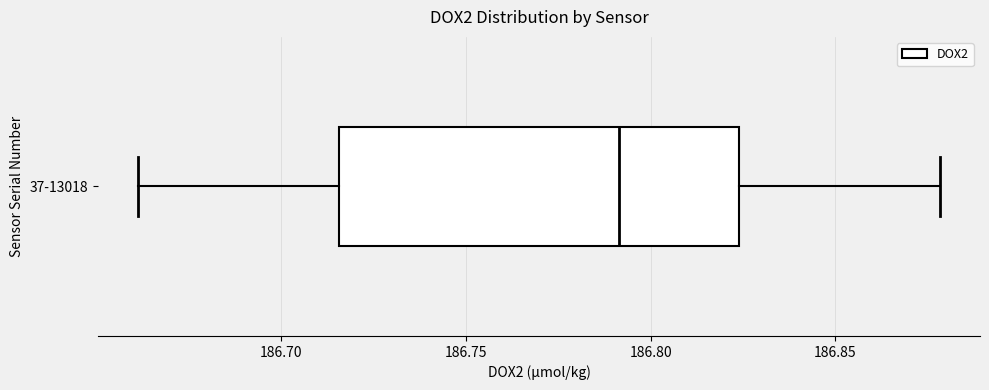

Where does the right whisker of the box for 37-13018 end on the x-axis? The values are not printed on the chart, so give them approximately, as read against the axis.

186.880